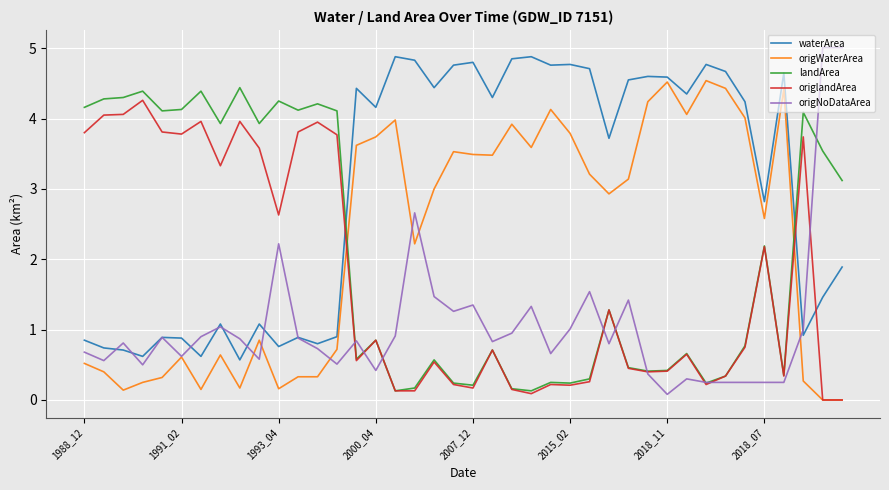

Which series has the widest spread of values?

origNoDataArea